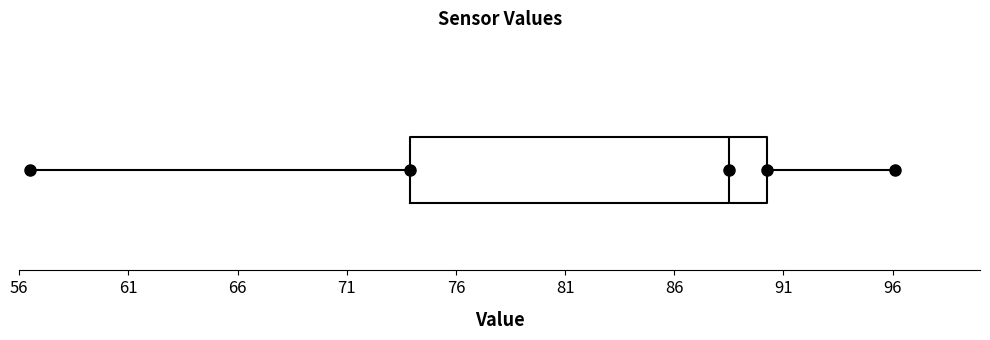

Where is the right edge of the box on the x-axis? The values are not printed on the chart, so give them approximately, as read against the axis.

90.0